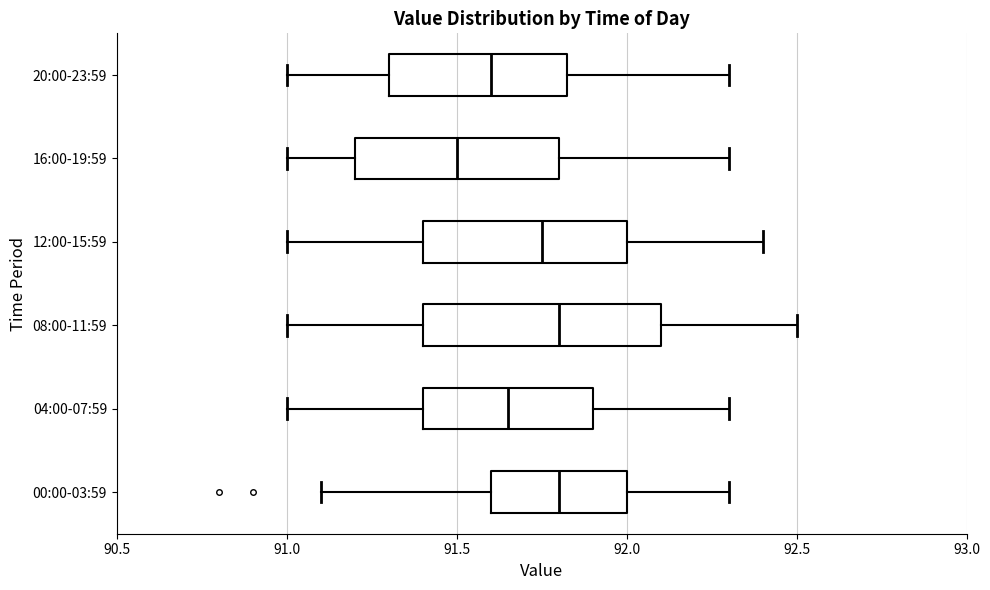

Reading bottom to top, read every box against the x-axis: the position of its median line, the range the box covers, and the ends of its whiskers. The values are not printed on the chart, so give them approximately, as read against the axis.

00:00-03:59: median 91.80, box 91.60 to 92.00, whiskers 91.10 to 92.30
04:00-07:59: median 91.65, box 91.40 to 91.90, whiskers 91.00 to 92.30
08:00-11:59: median 91.80, box 91.40 to 92.10, whiskers 91.00 to 92.50
12:00-15:59: median 91.75, box 91.40 to 92.00, whiskers 91.00 to 92.40
16:00-19:59: median 91.50, box 91.20 to 91.80, whiskers 91.00 to 92.30
20:00-23:59: median 91.60, box 91.30 to 91.85, whiskers 91.00 to 92.30